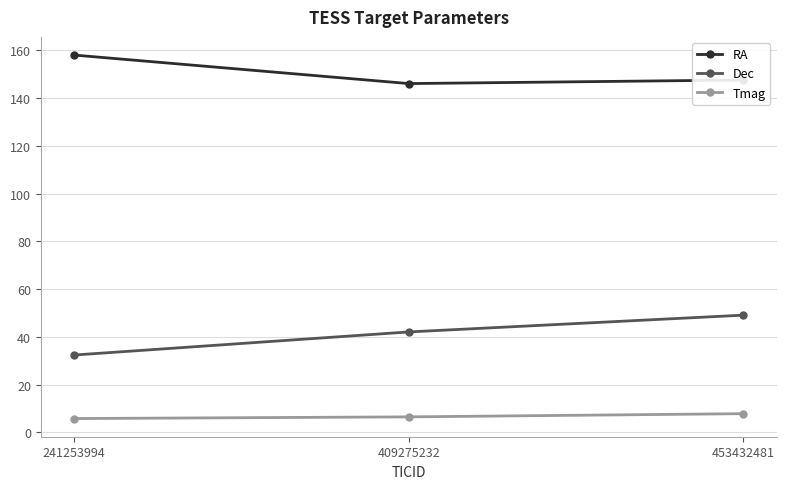

Where does the Dec series first go above 42?

409275232